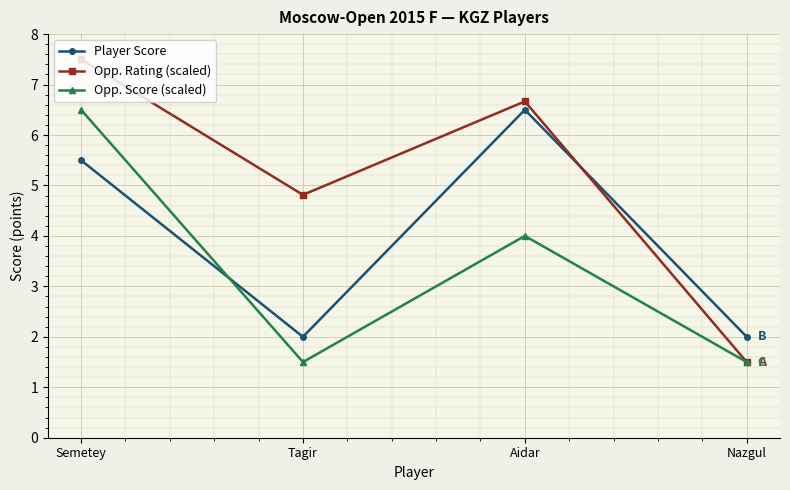

True or false: Opp. Rating (scaled) has more than 1 interior local peaks.

False